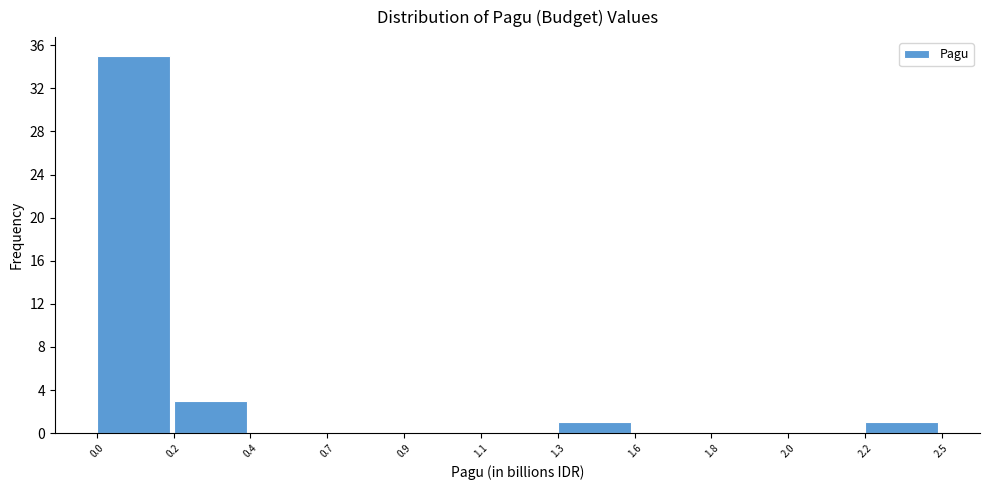

Reading left to right, list all the values displayed in this chart.

0.0=35	0.2=3	0.4=0	0.7=0	0.9=0	1.1=0	1.3=1	1.6=0	1.8=0	2.0=0	2.2=1